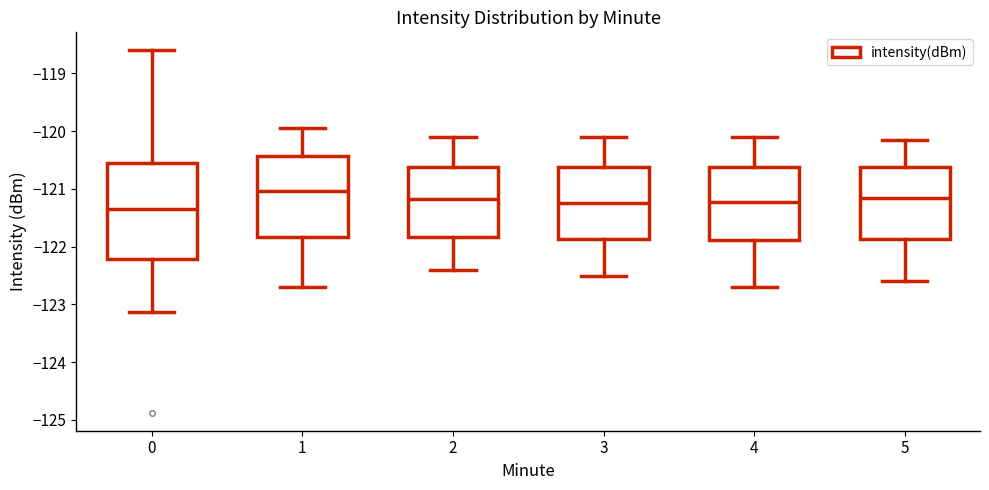

Reading left to right, read every box against the y-axis: the position of its median line, the range the box covers, and the ends of its whiskers. The values are not printed on the chart, so give them approximately, as read against the axis.

0: median -121.3, box -122.2 to -120.5, whiskers -123.1 to -118.6
1: median -121.0, box -121.8 to -120.4, whiskers -122.7 to -119.9
2: median -121.2, box -121.8 to -120.6, whiskers -122.4 to -120.1
3: median -121.2, box -121.9 to -120.6, whiskers -122.5 to -120.1
4: median -121.2, box -121.9 to -120.6, whiskers -122.7 to -120.1
5: median -121.1, box -121.9 to -120.6, whiskers -122.6 to -120.1